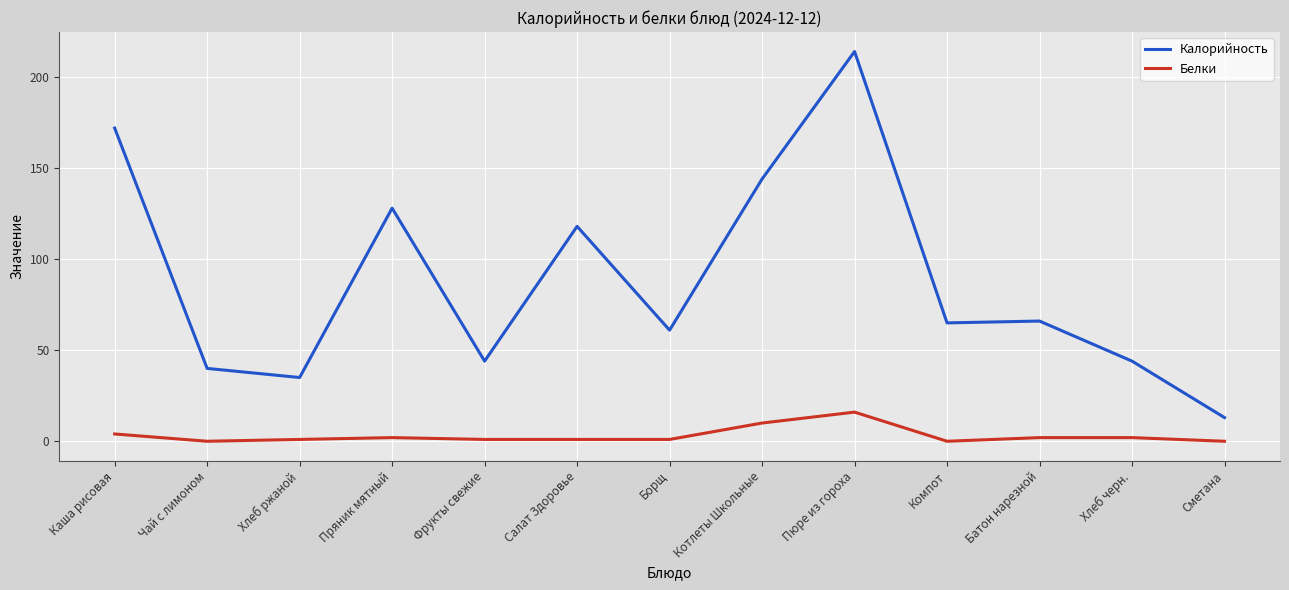

Where is the first local maximum for Калорийность?

Пряник мятный